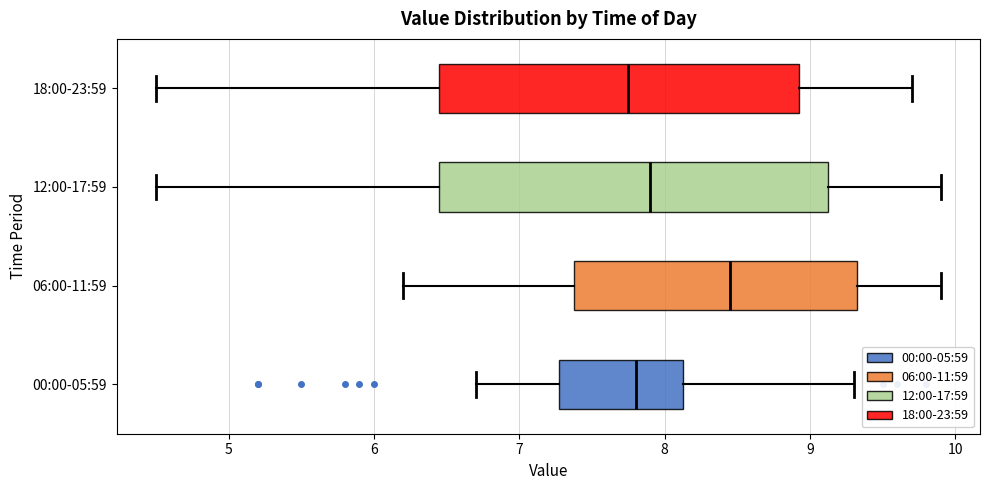

Comparing the boxes themselves (not the whiskers), which one is the widest?

12:00-17:59